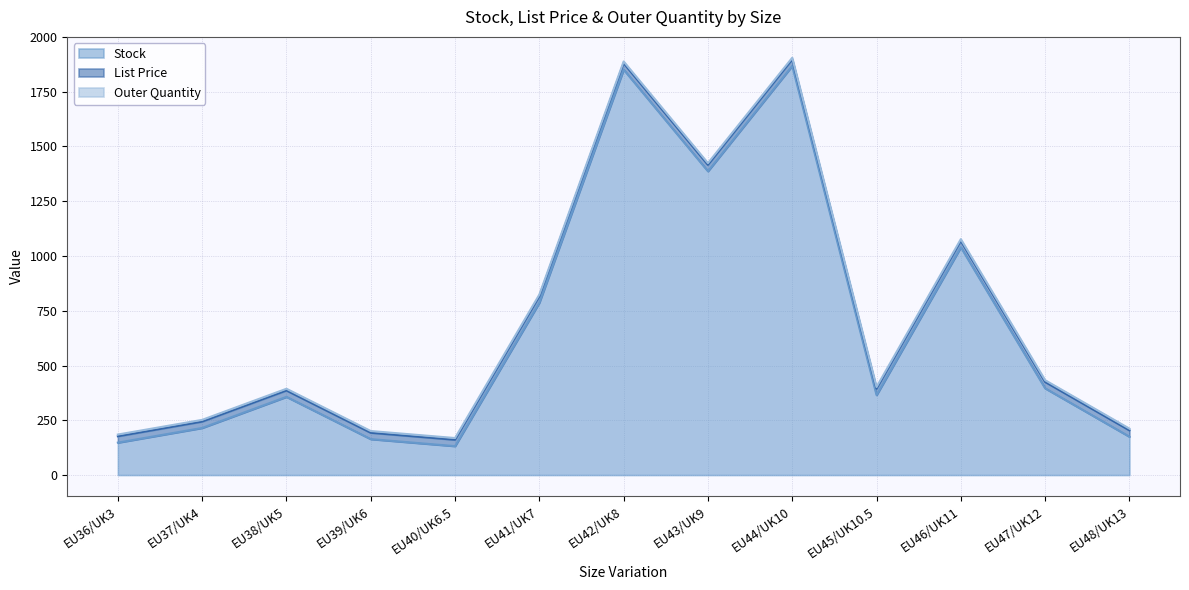

Read the Outer Quantity value at EU37/UK4.

8.0